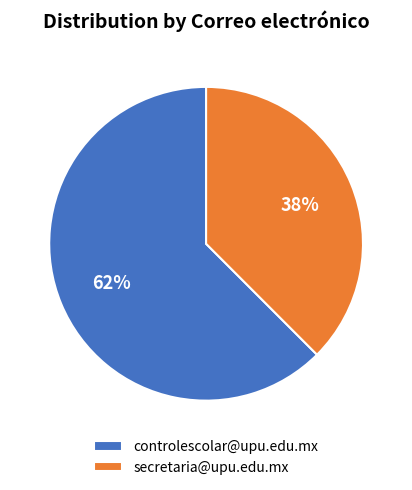

Which has a higher value, controlescolar@upu.edu.mx or secretaria@upu.edu.mx?

controlescolar@upu.edu.mx